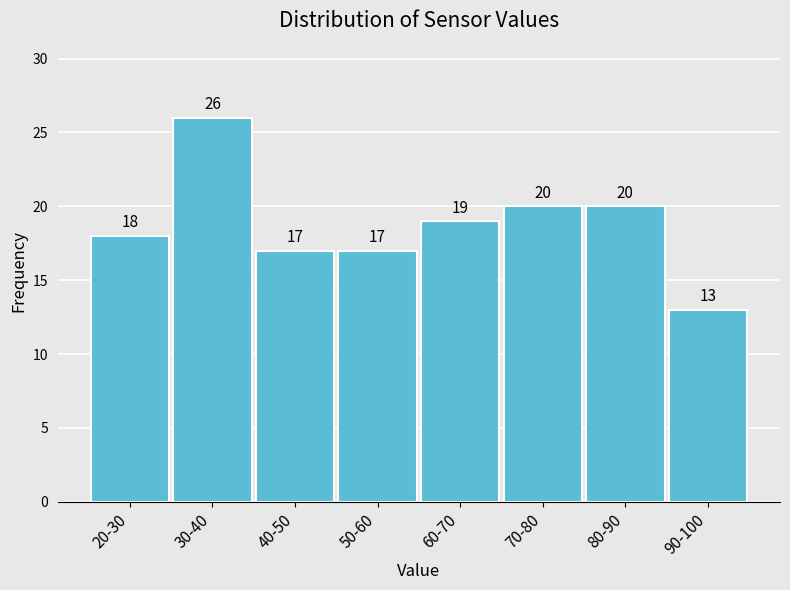

Reading left to right, transcribe all the data shown in this chart.

18	26	17	17	19	20	20	13